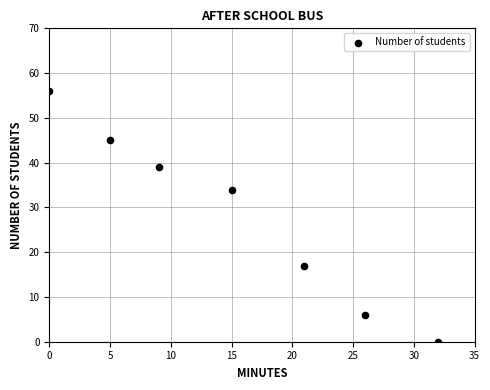

What Y value in the scatter plot is closest to 28?

34